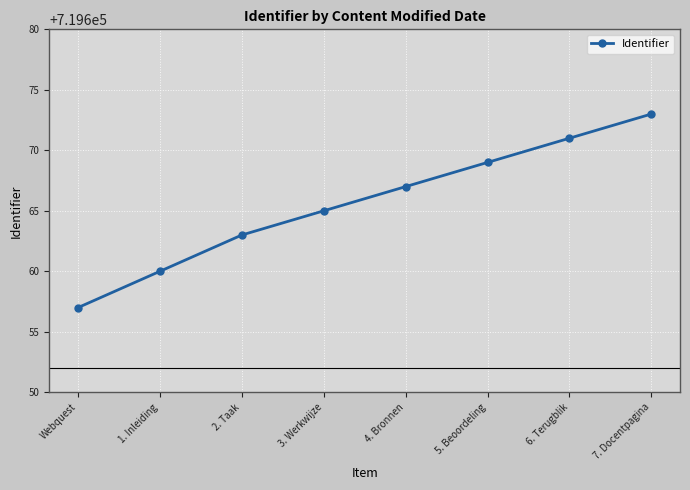

How many values are between 719663 and 719671?

5